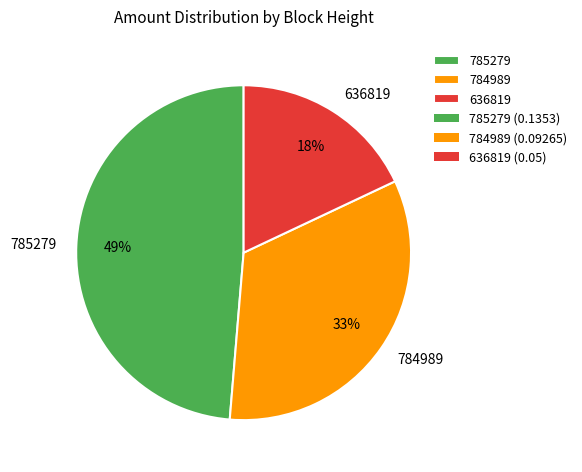

What is the largest slice in the pie chart?

785279